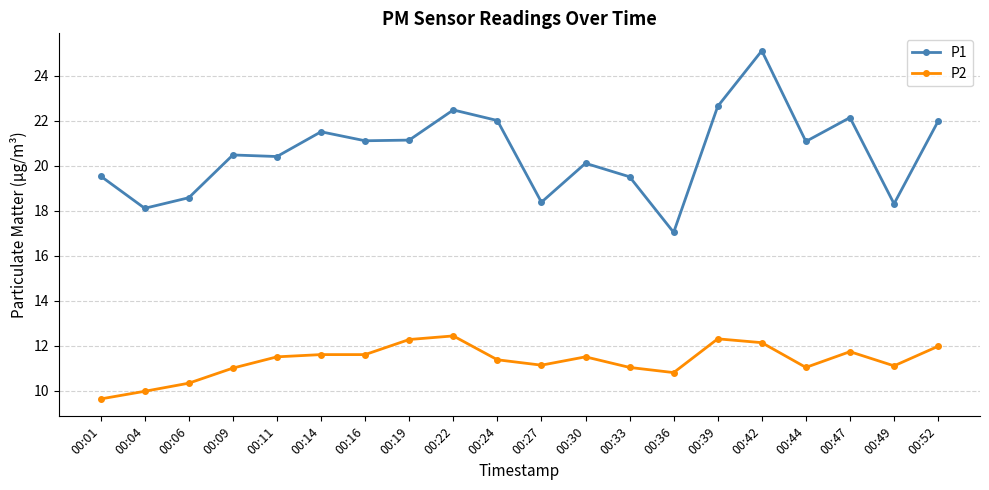

What is the average value of the P2 series?

11.3